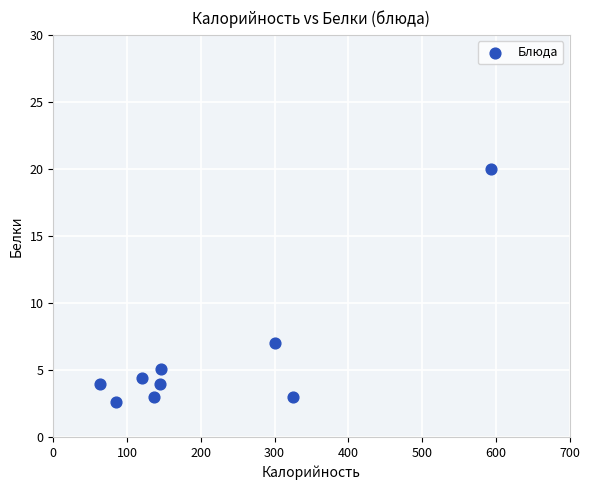

What is the average Y value?

5.9